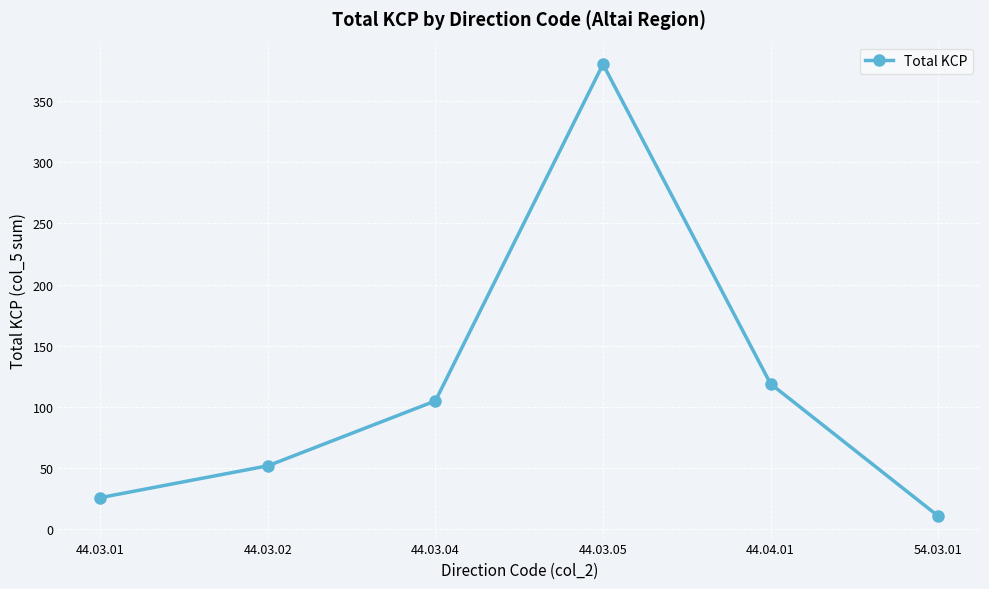

At which label is the value closest to 195?

44.04.01